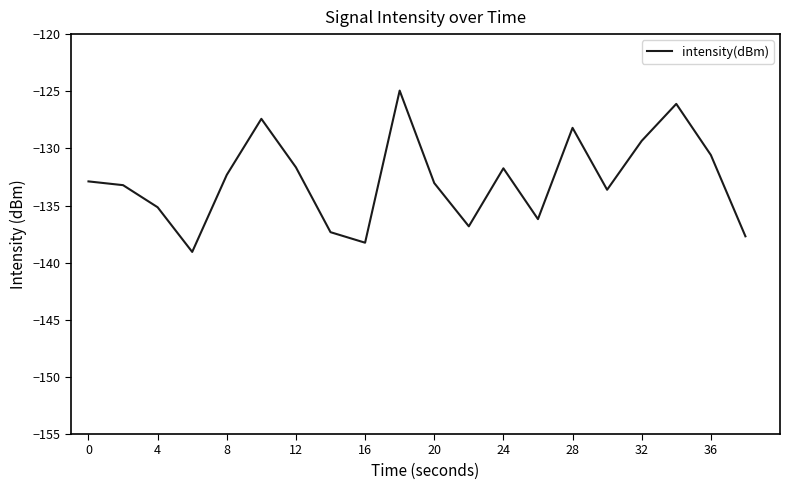

What is the smallest value displayed?

-139.1